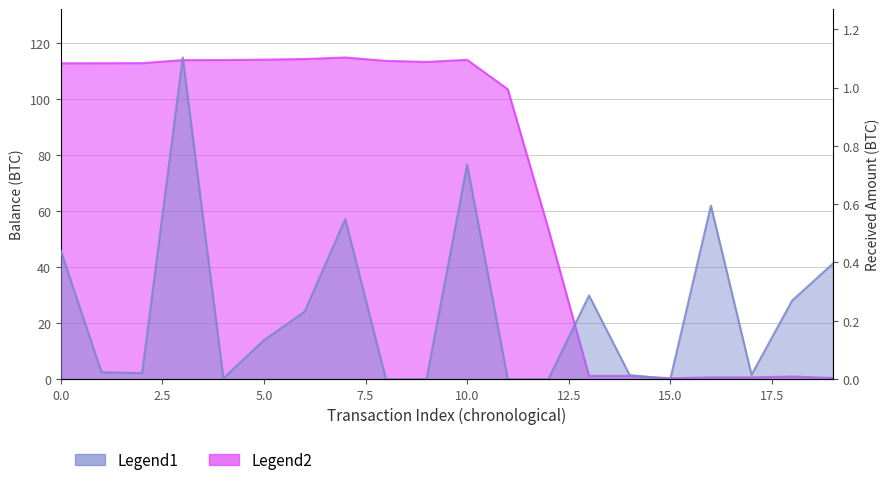

True or false: Balance has more than 0 points higher than both neighbors.

True